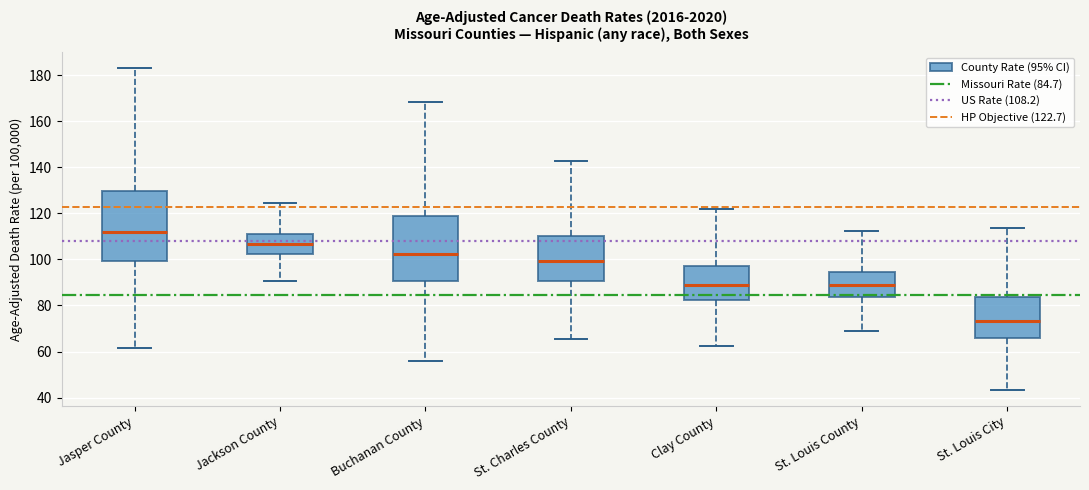

Reading left to right, transcribe this box plot: for each box, give where its median line is, the range the box spans, and where its two whiskers end, as read against the y-axis. The values are not printed on the chart, so give them approximately, as read against the axis.

Jasper County: median 112, box 100 to 130, whiskers 62 to 184
Jackson County: median 106, box 102 to 112, whiskers 90 to 124
Buchanan County: median 102, box 90 to 118, whiskers 56 to 168
St. Charles County: median 100, box 90 to 110, whiskers 66 to 142
Clay County: median 90, box 82 to 98, whiskers 62 to 122
St. Louis County: median 88, box 84 to 94, whiskers 68 to 112
St. Louis City: median 74, box 66 to 84, whiskers 44 to 114